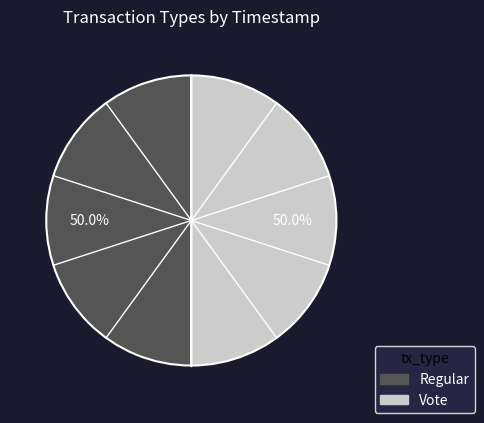

How much of the chart is everything except Regular?

50.0%